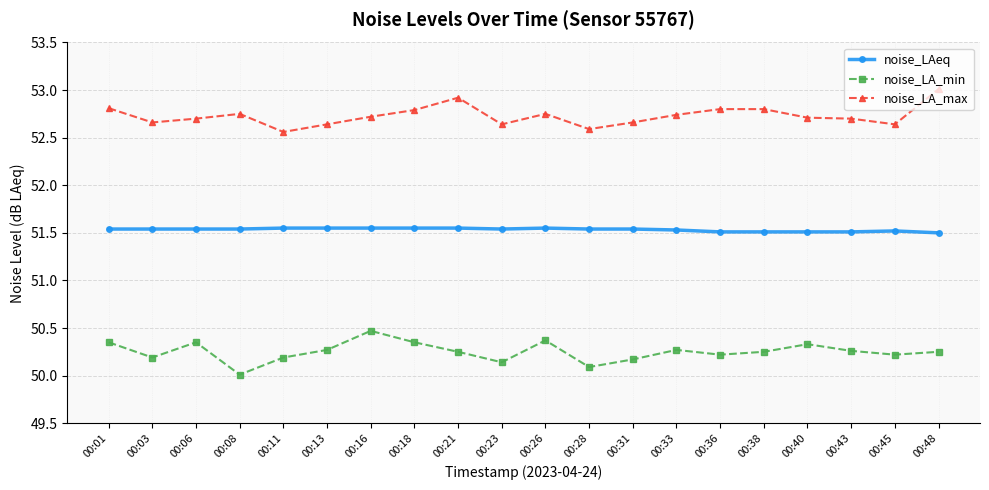

At 00:33, list the series in order from smallest to largest.

noise_LA_min, noise_LAeq, noise_LA_max